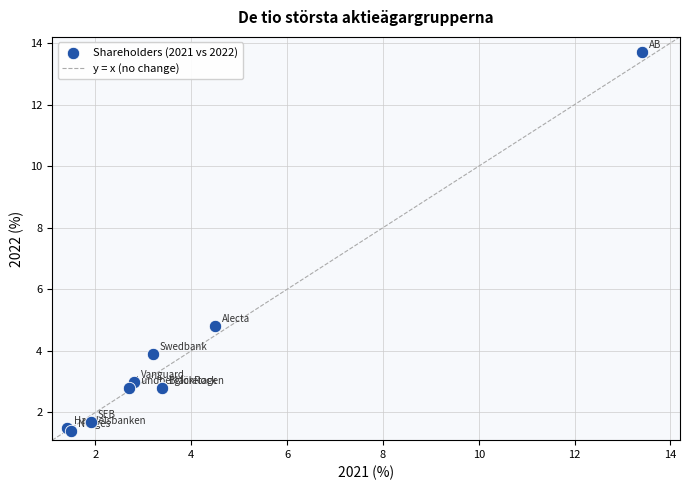

What Y value in the scatter plot is closest to 7?

4.8